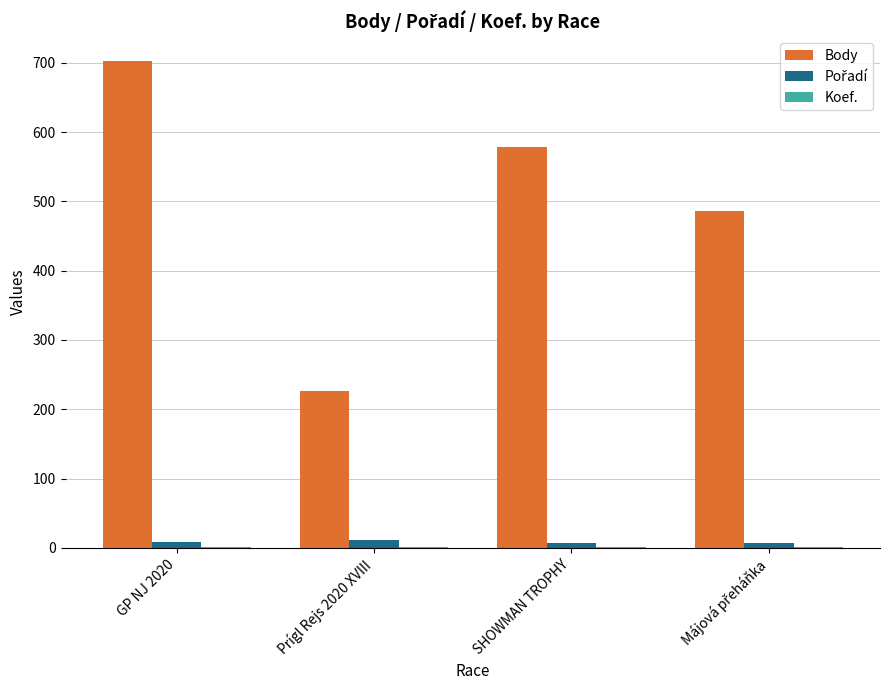

Which series has the largest total across all categories?

Body